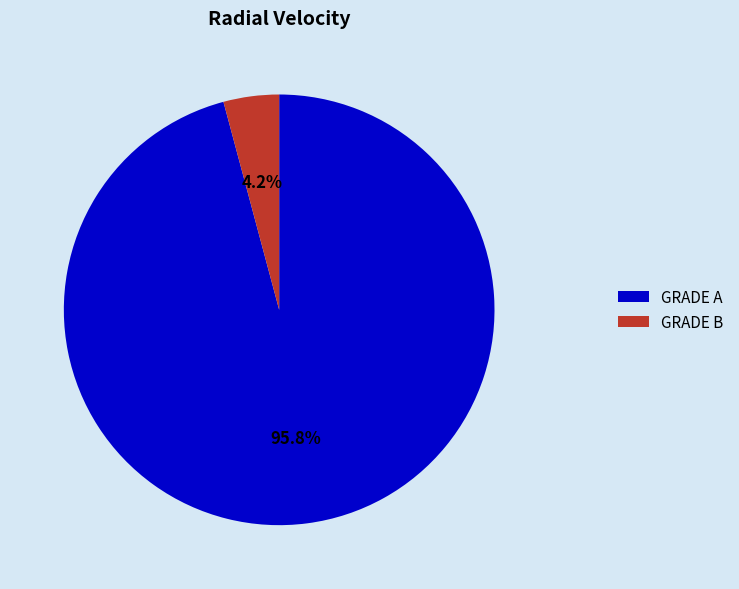

How many slices are in this pie chart?

2